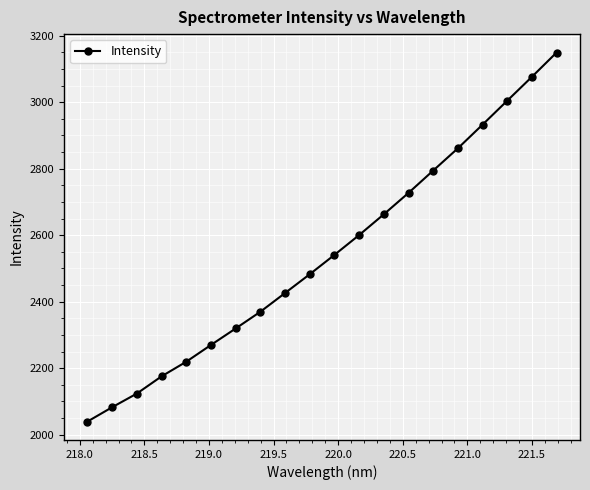

What is the sum of all values?

50855.8